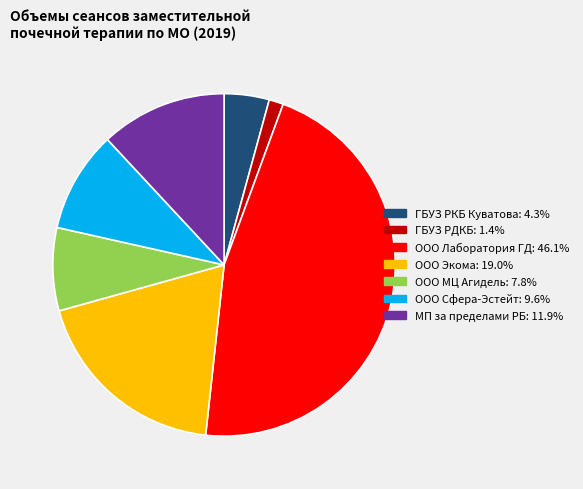

Is there any slice that represents more than half of the pie?

No